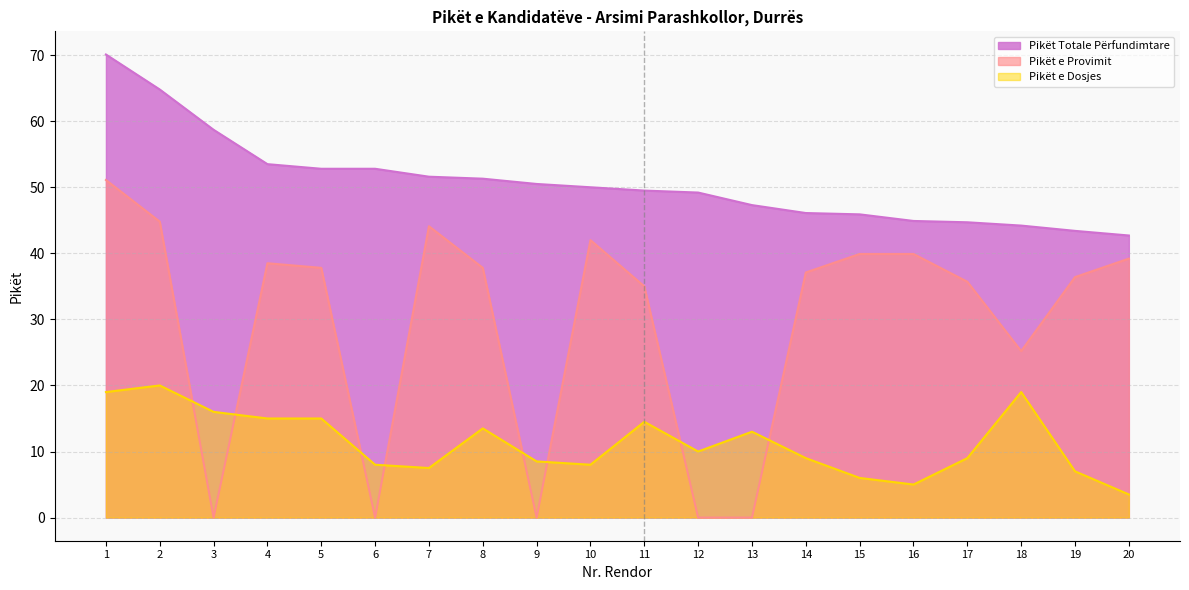

Between 13 and 16, which series saw the biggest shift?

Pikët e Provimit